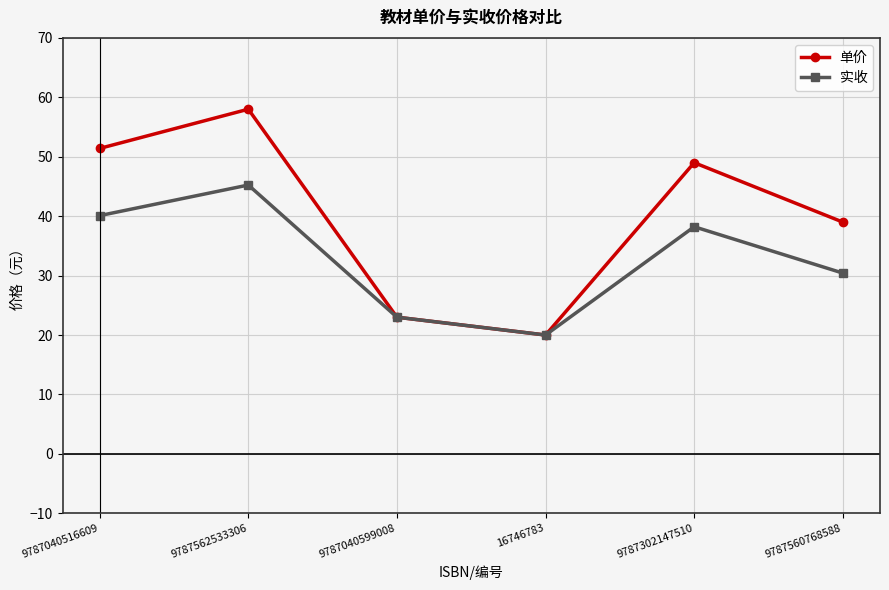

How many lines are shown in the chart?

2